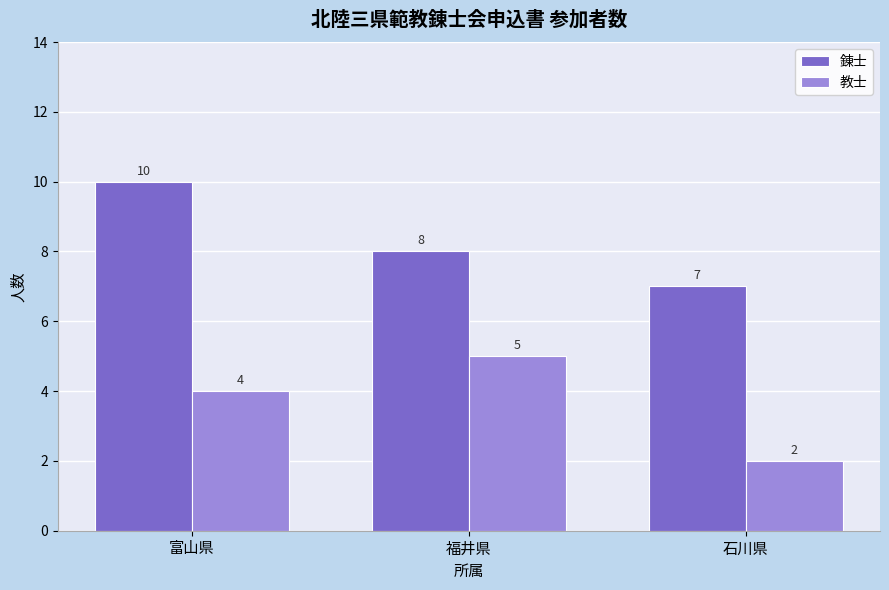

Reading left to right, extract all data points from this chart.

錬士: 10	8	7
教士: 4	5	2